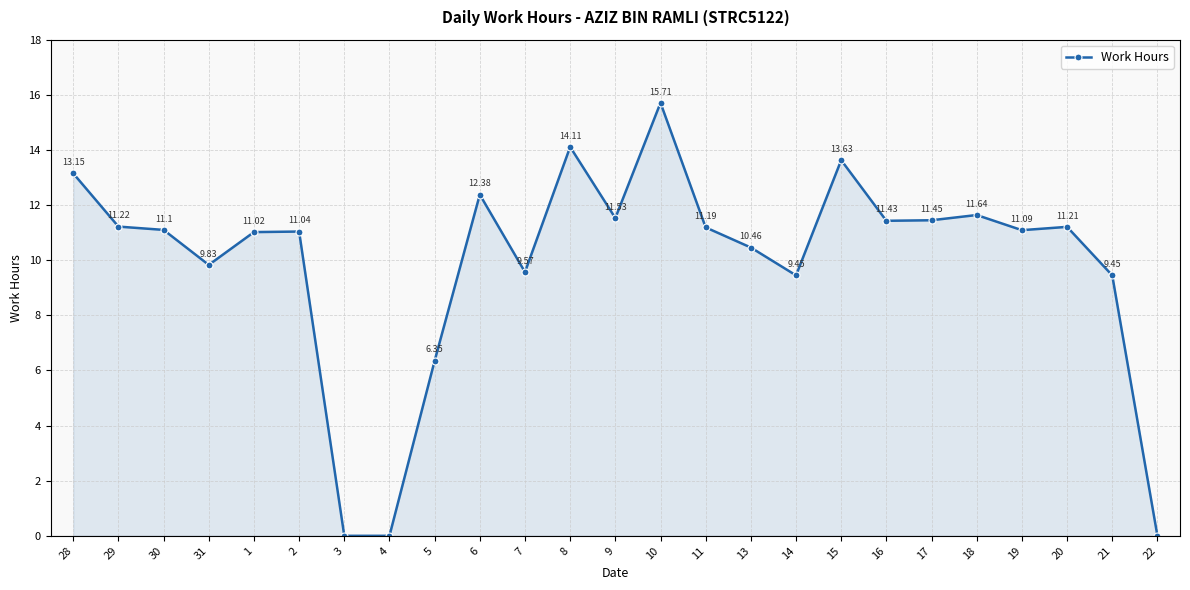

What is the sum of all values?

248.0